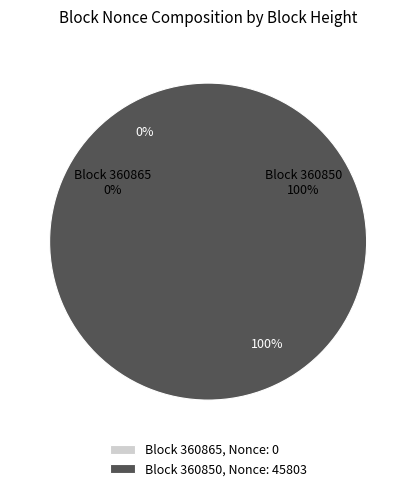

Is there any slice that represents more than half of the pie?

Yes